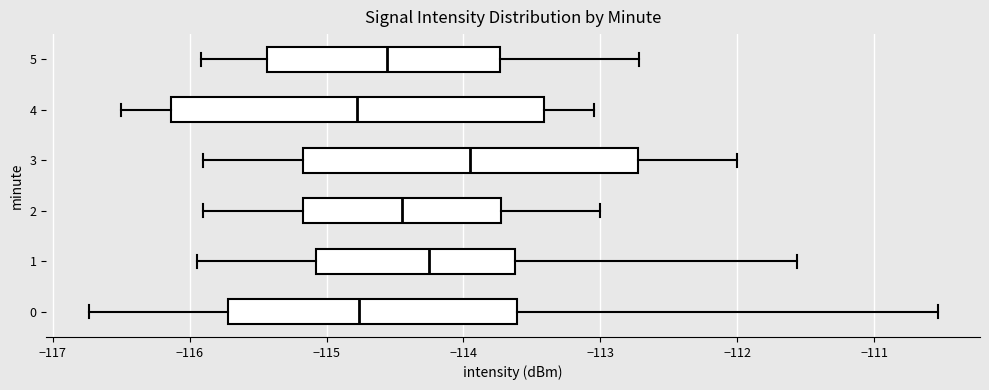

Which box's median line is the furthest to the right?

3